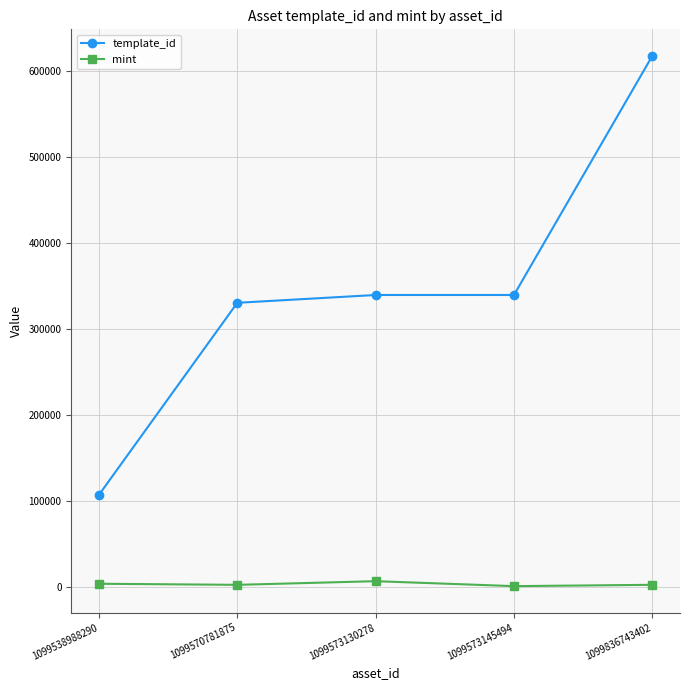

Which series changed the most between 1099538988290 and 1099573130278?

template_id